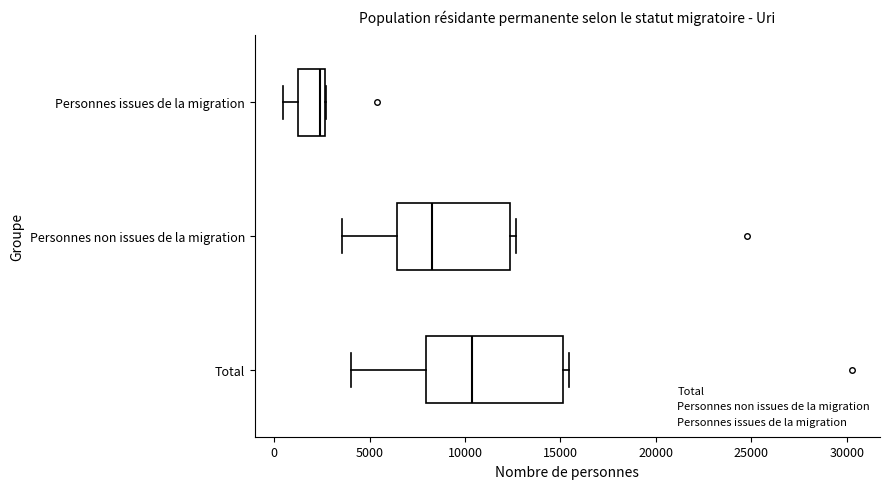

Reading bottom to top, read every box against the x-axis: the position of its median line, the range the box covers, and the ends of its whiskers. The values are not printed on the chart, so give them approximately, as read against the axis.

Total: median 10500, box 8000 to 15000, whiskers 4000 to 15500
Personnes non issues de la migration: median 8500, box 6500 to 12500, whiskers 3500 to 12500 (just right of the box's right edge)
Personnes issues de la migration: median 2500 (just left of the box's right edge), box 1500 to 2500, whiskers 500 to 2500